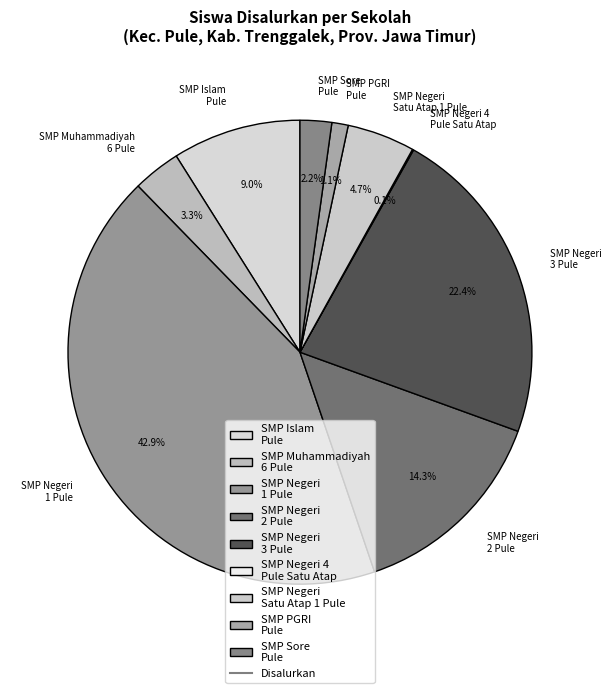

Between SMP Muhammadiyah 6 Pule and SMP Negeri 3 Pule, which is larger?

SMP Negeri 3 Pule